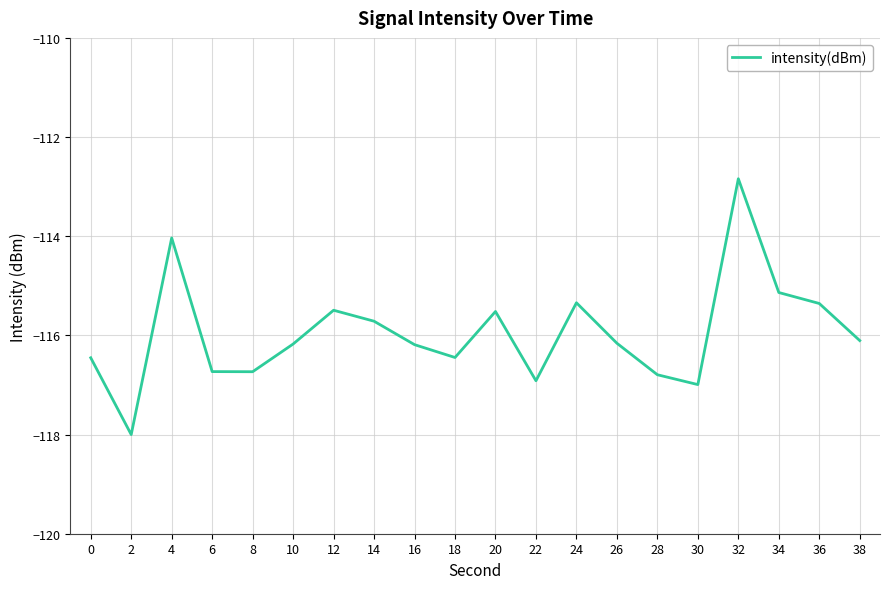

At which label does the data first exceed -116?

4